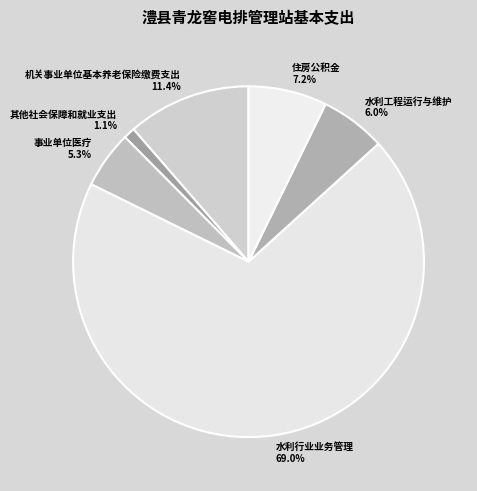

To the nearest percent, what is the combined percentage of 机关事业单位基本养老保险缴费支出 and 水利行业业务管理?

80%